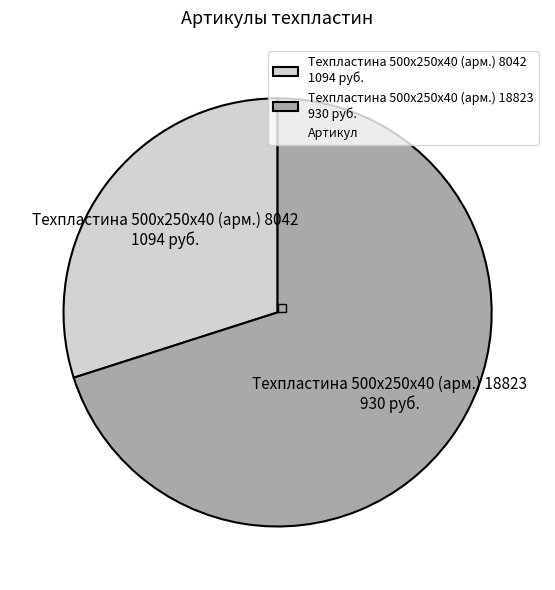

True or false: Техпластина 500х250х40 (арм.) 18823 930 руб. accounts for 70% of the total.

True